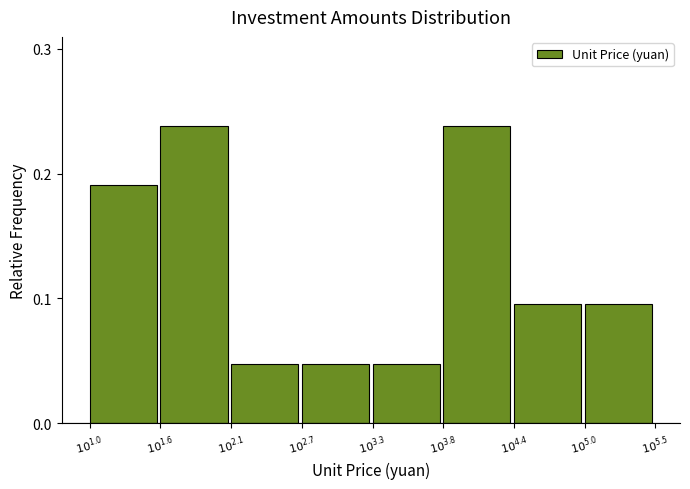

Count the values in the range 0 to 1.

8